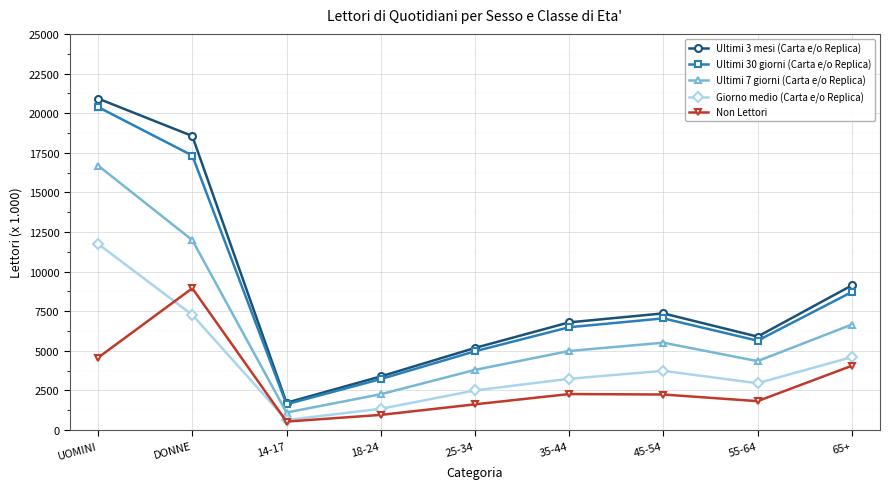

What is the difference between the Ultimi 30 giorni (Carta e/o Replica) values at DONNE and 18-24?

14104